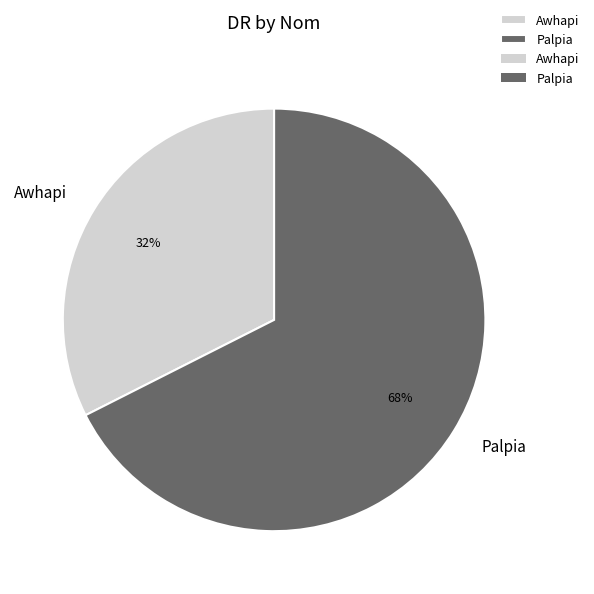

To the nearest percent, what portion does Palpia represent?

68%